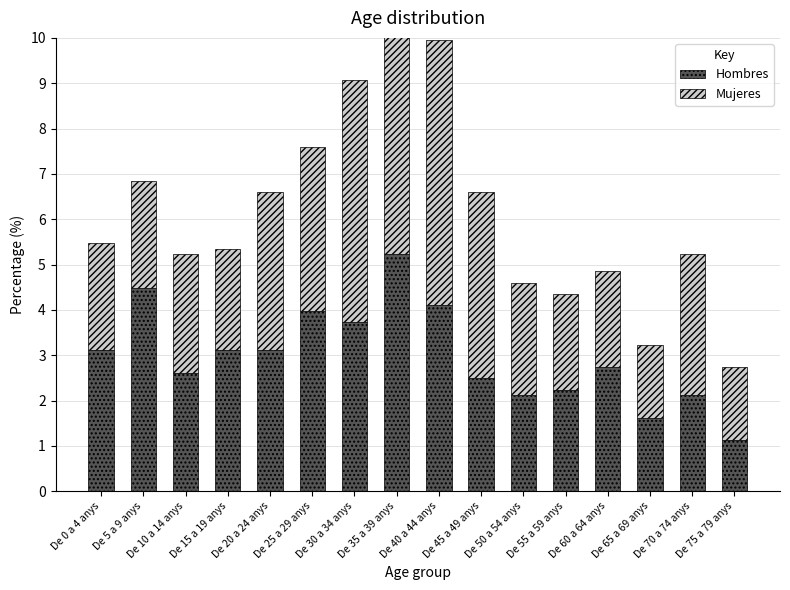

The value of Mujeres at De 65 a 69 anys is 2.4. True or false?

False